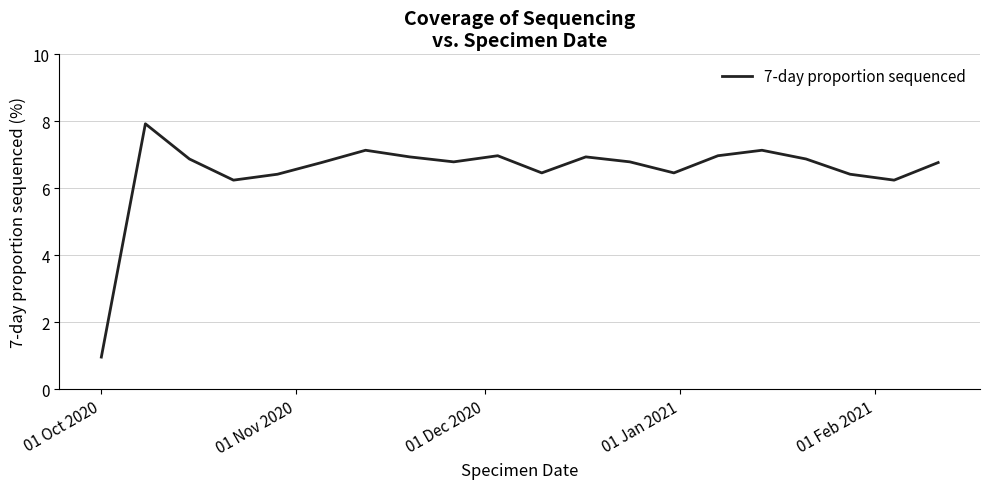

What is the minimum value shown in the chart?

1.0